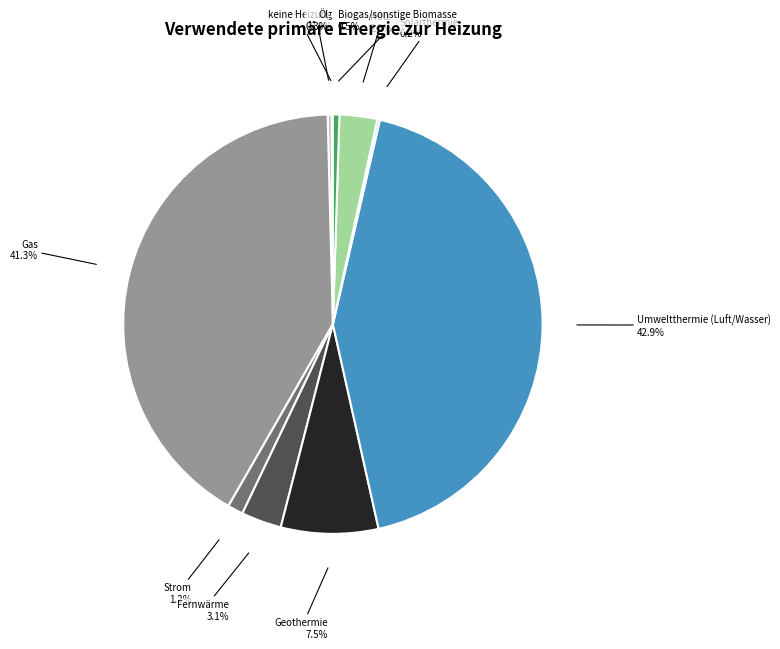

Does any single category account for the majority?

No